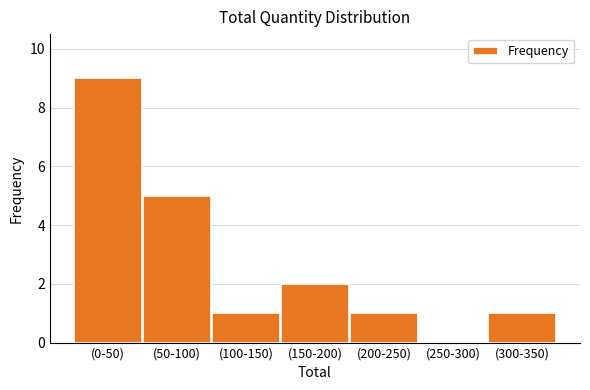

Reading right to left, extract all data points from this chart.

(300-350)=1	(250-300)=0	(200-250)=1	(150-200)=2	(100-150)=1	(50-100)=5	(0-50)=9